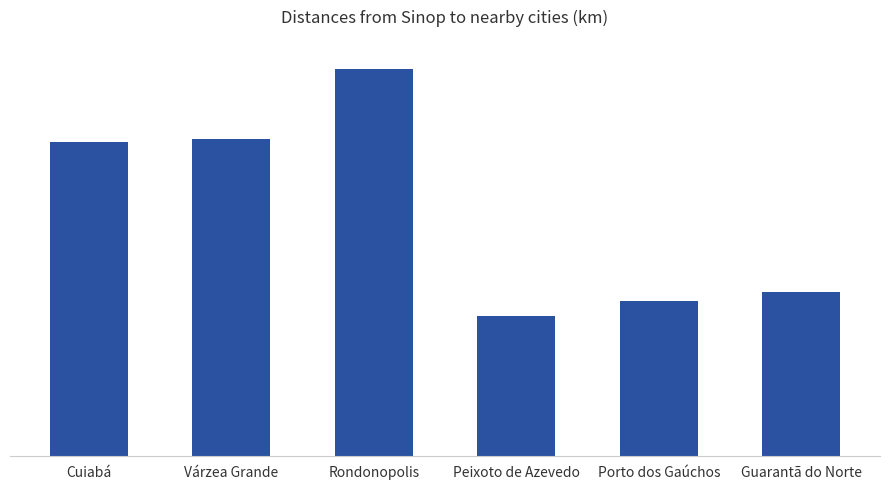

Are the bars horizontal?

No